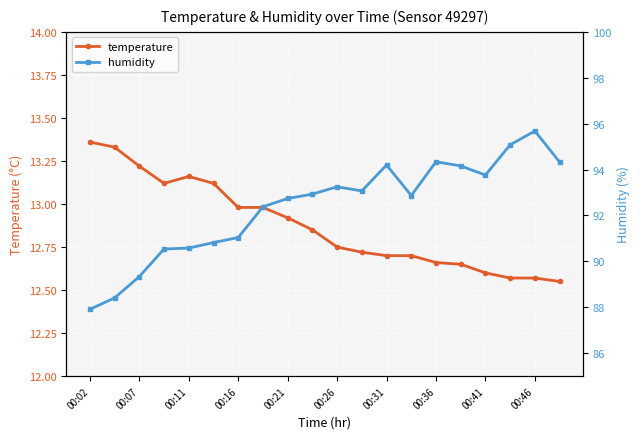

True or false: humidity and temperature intersect in this chart.

False